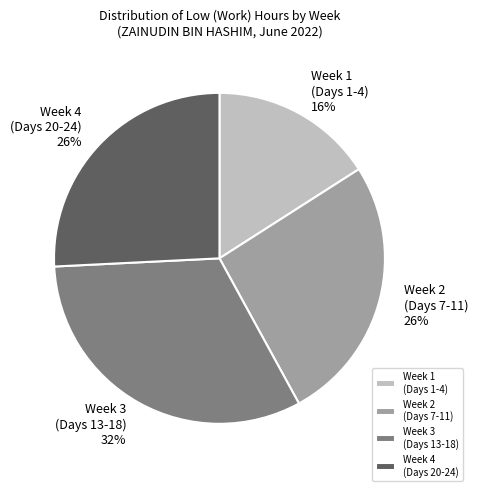

Is it true that Week 3 (Days 13-18) is 32% of the pie?

True